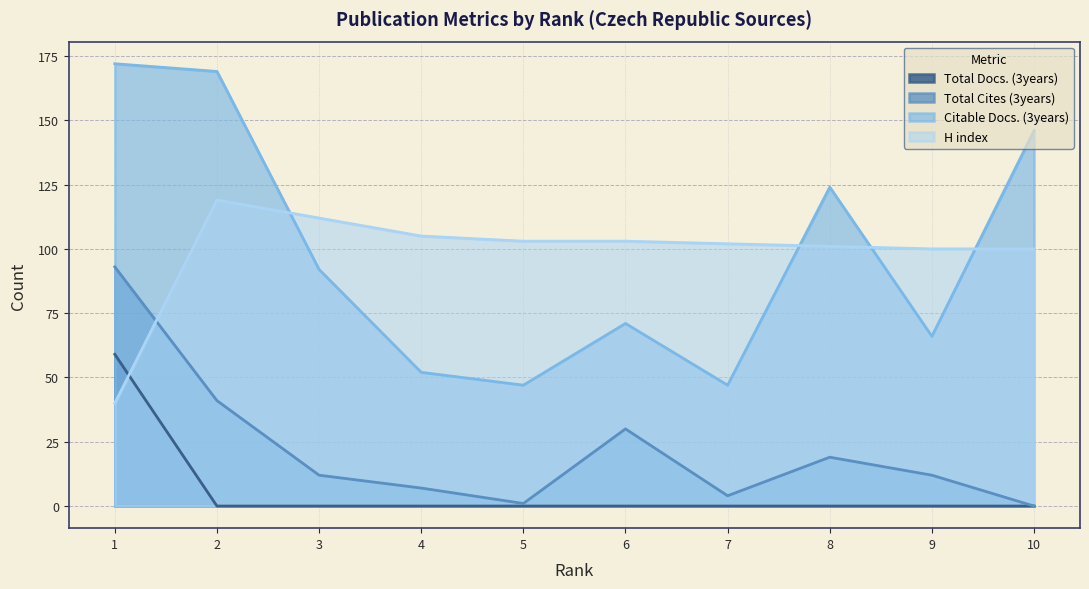

What is the value of the H index point at the 6th from the left?

103